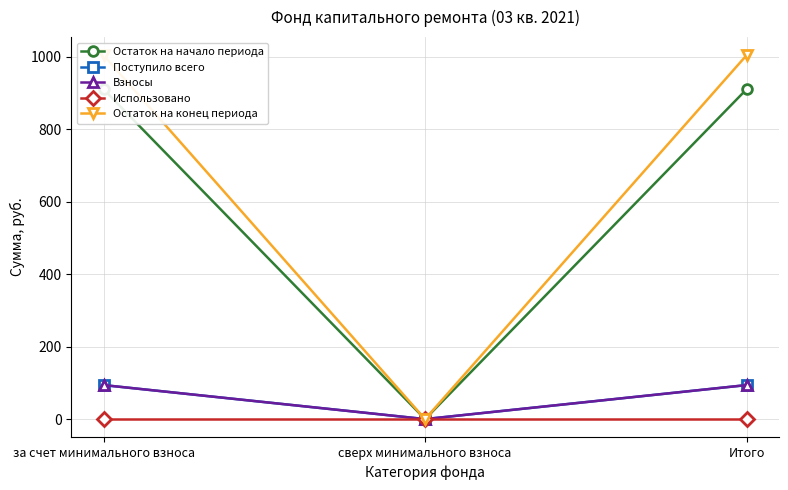

True or false: Поступило всего has a value of -61.1 at сверх минимального взноса.

False